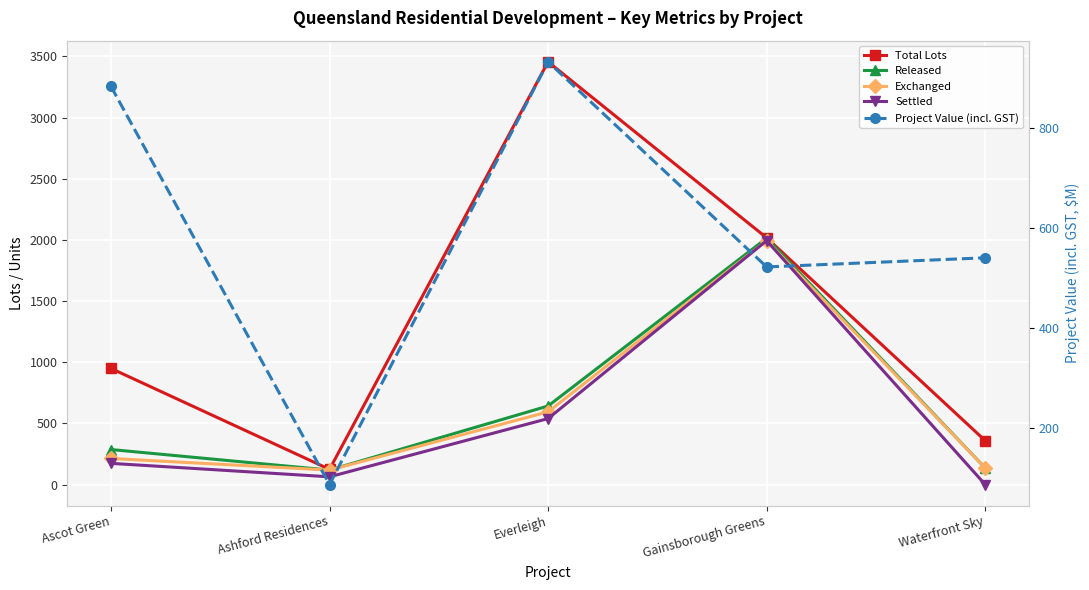

True or false: Exchanged and Total Lots cross at least once.

False